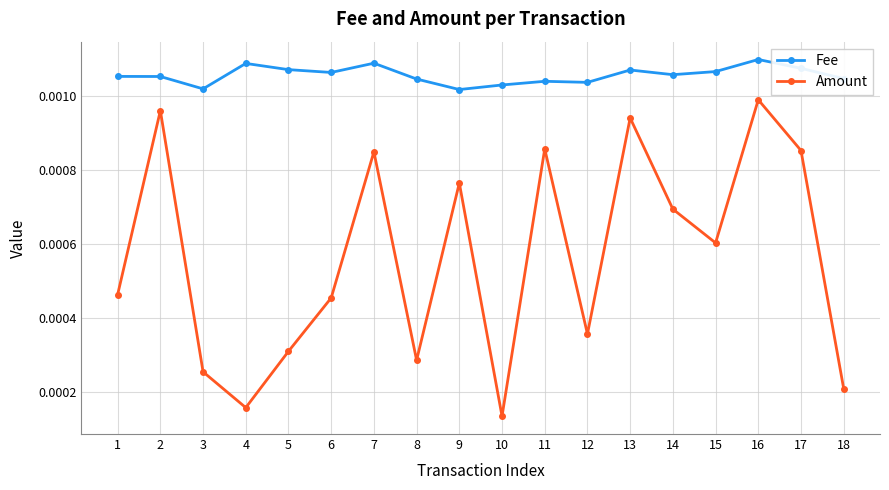

How many Fee values are between 0 and 1?

18